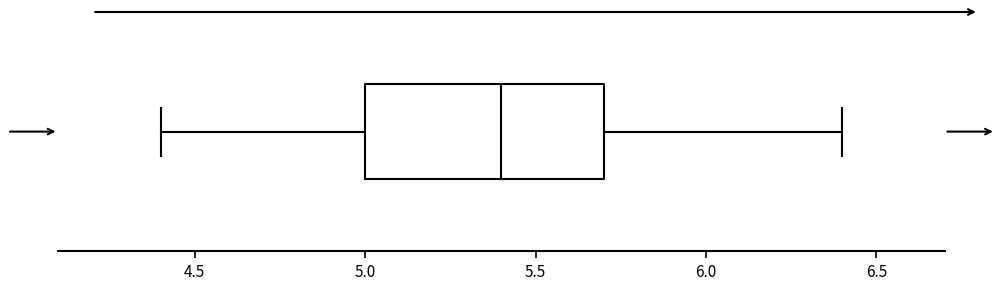

Transcribe this box plot: give where the median line is, the range the box spans, and where the two whiskers end, as read against the x-axis. The values are not printed on the chart, so give them approximately, as read against the axis.

median 5.4, box 5.0 to 5.7, whiskers 4.4 to 6.4